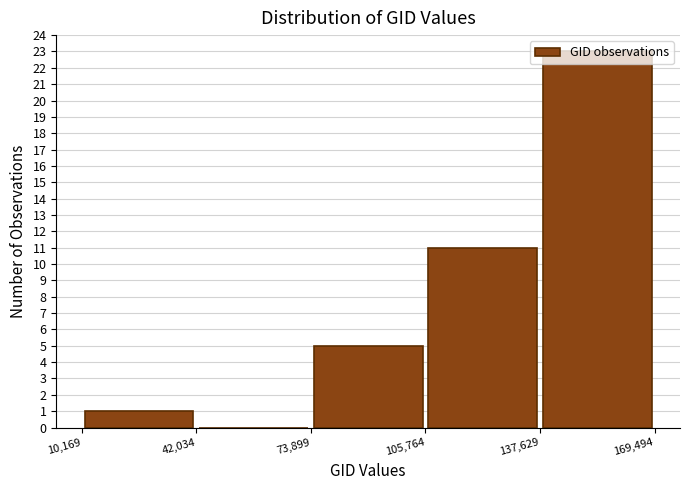

Reading left to right, list every bar in this chart as the range it spans on the x-axis followed by its height. The values are not printed on the chart, so give them approximately, as read against the axis.

10,169 to 42,034: 1
42,034 to 73,899: 0
73,899 to 105,764: 5
105,764 to 137,629: 11
137,629 to 169,494: 23